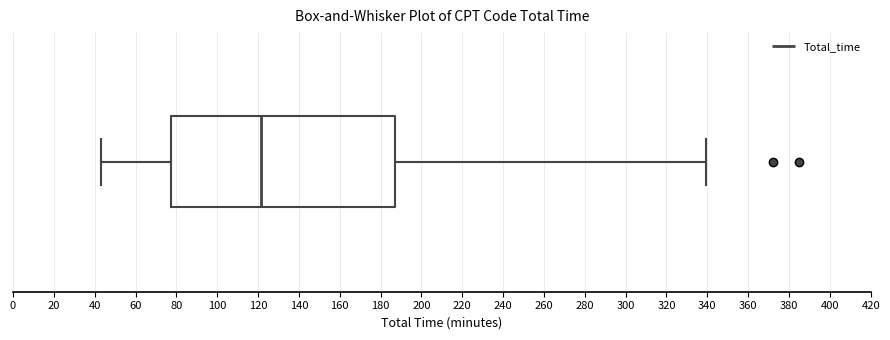

Where does the right whisker of the box end on the x-axis? The values are not printed on the chart, so give them approximately, as read against the axis.

340